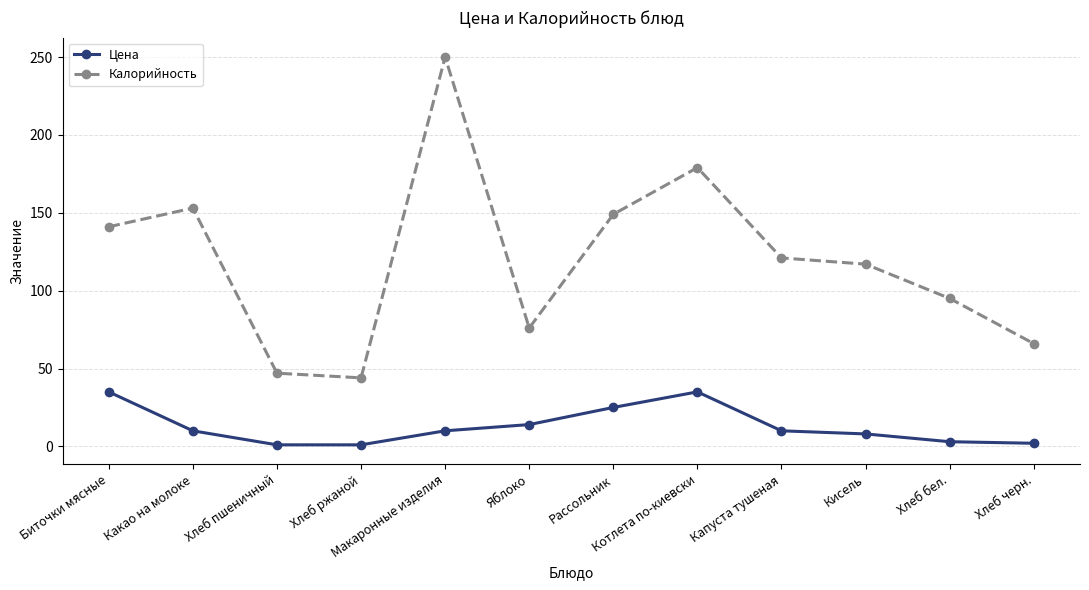

Rank the series at Какао на молоке from lowest to highest value.

Цена, Калорийность